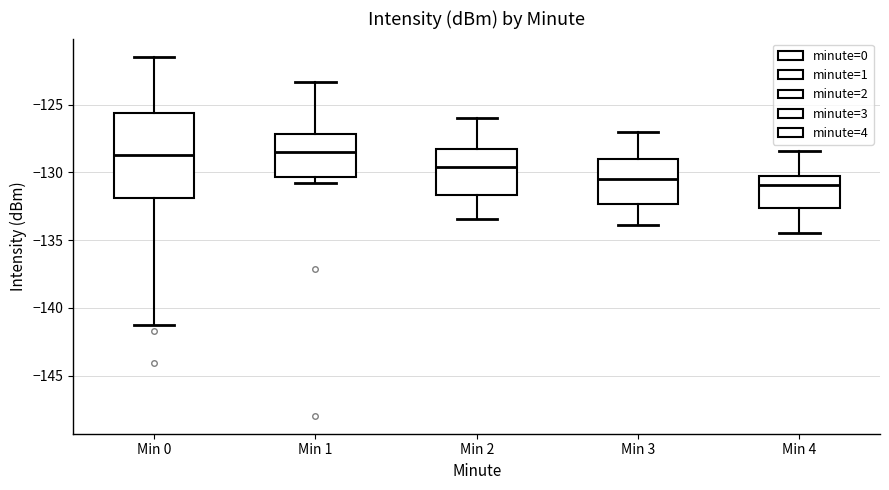

Reading left to right, transcribe this box plot: for each box, give where its median line is, the range the box spans, and where its two whiskers end, as read against the y-axis. The values are not printed on the chart, so give them approximately, as read against the axis.

Min 0: median -128.5, box -132.0 to -125.5, whiskers -141.0 to -121.5
Min 1: median -128.5, box -130.5 to -127.0, whiskers -131.0 to -123.5
Min 2: median -129.5, box -131.5 to -128.5, whiskers -133.5 to -126.0
Min 3: median -130.5, box -132.5 to -129.0, whiskers -134.0 to -127.0
Min 4: median -131.0, box -132.5 to -130.5, whiskers -134.5 to -128.5